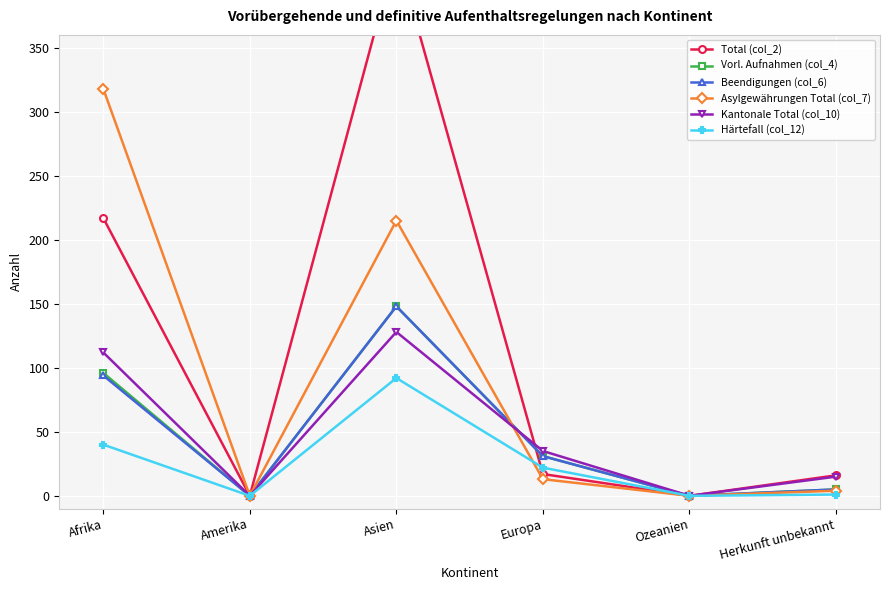

Where is Beendigungen (col_6) nearest to the value 74?

Afrika